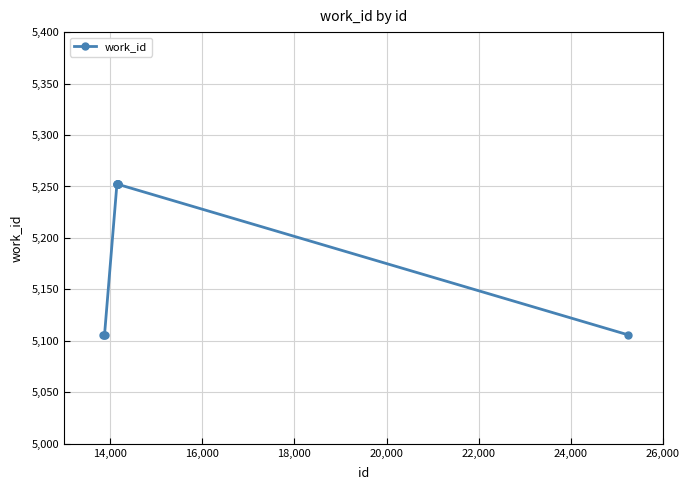

What is the greatest value displayed?

5252